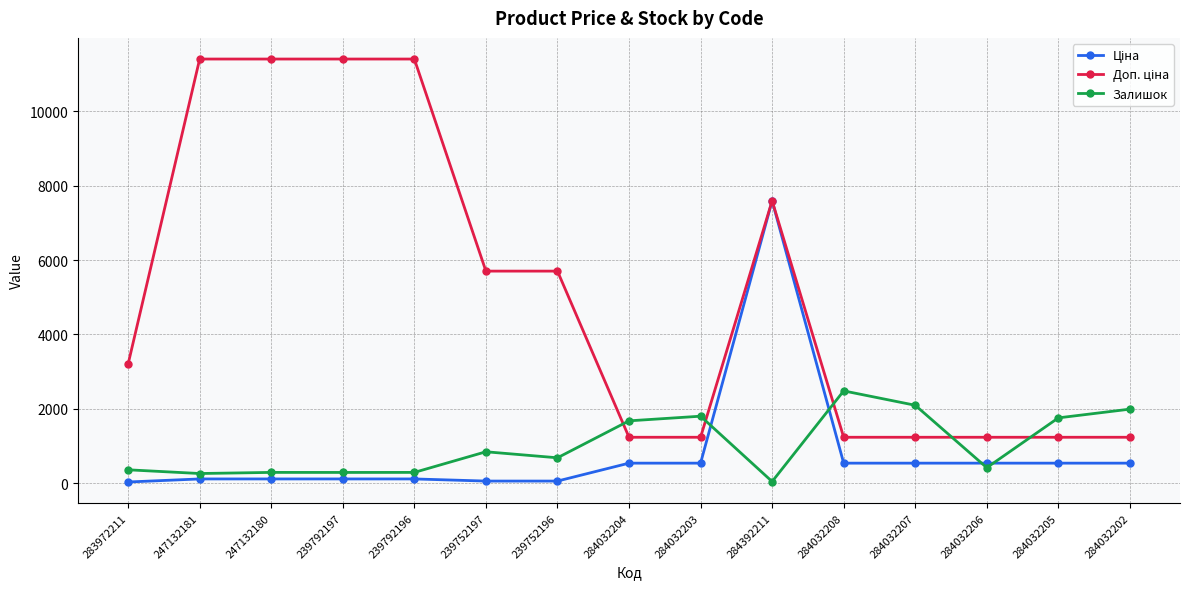

True or false: Залишок has more than 1 interior local peaks.

True